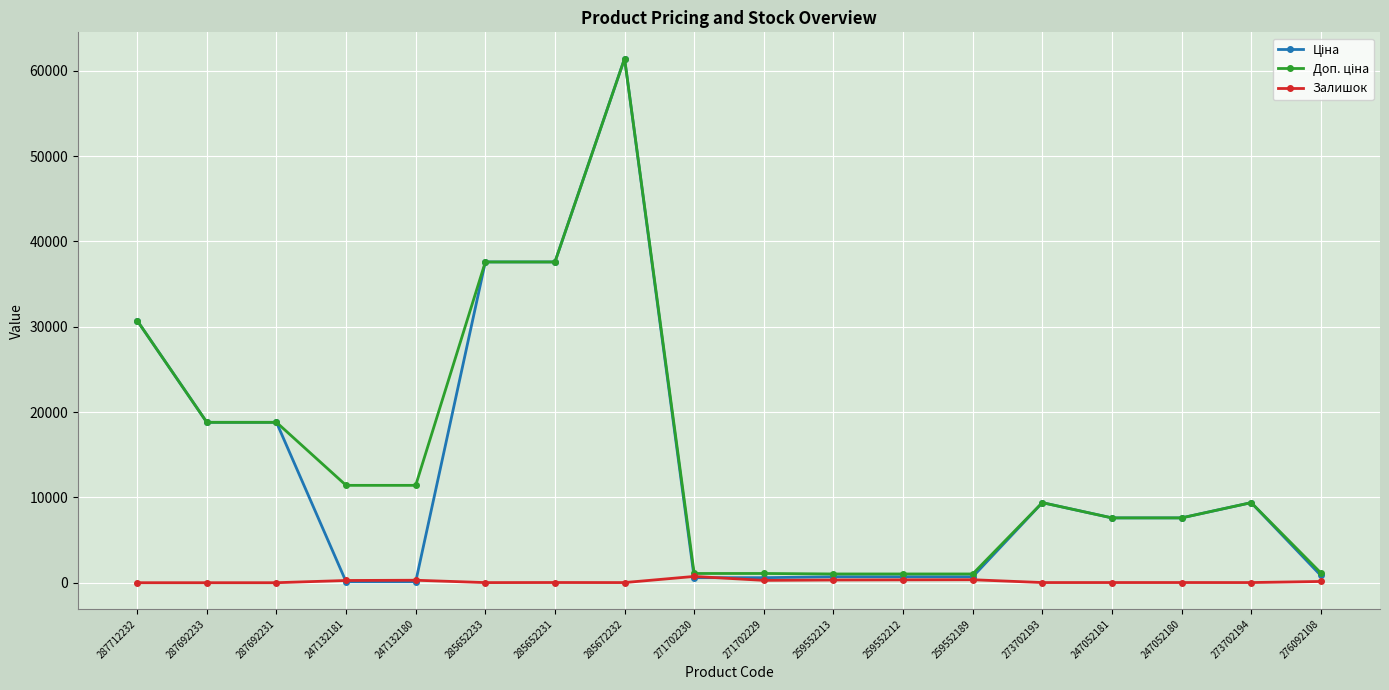

Is it true that Залишок equals 290.0 at 247132180?

True